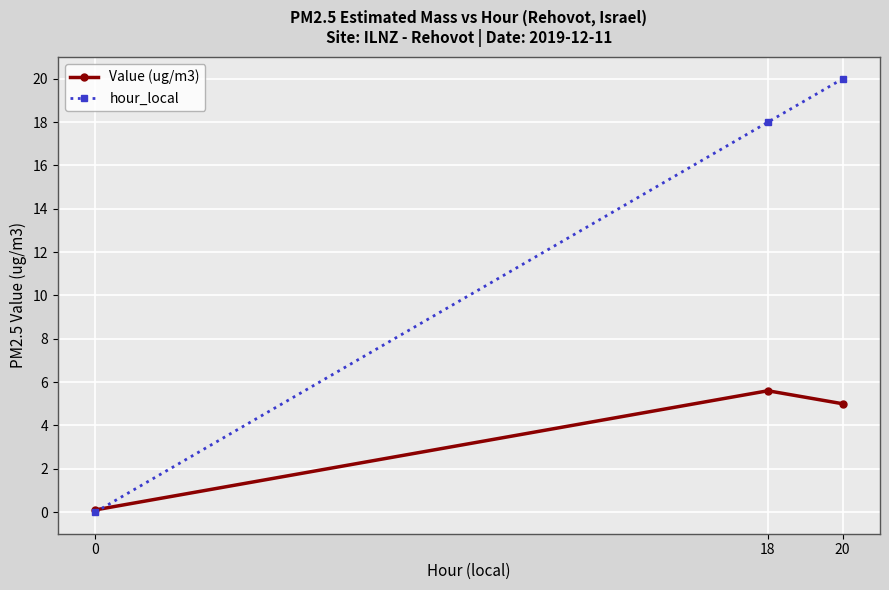

How many lines are shown in the chart?

2